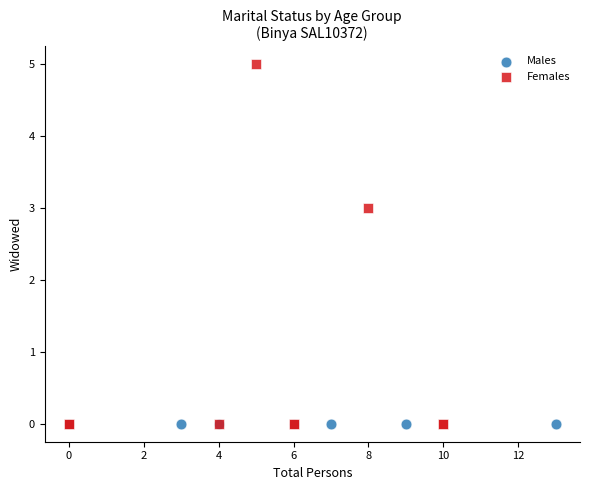

What are all the series names shown in the legend?

Males, Females